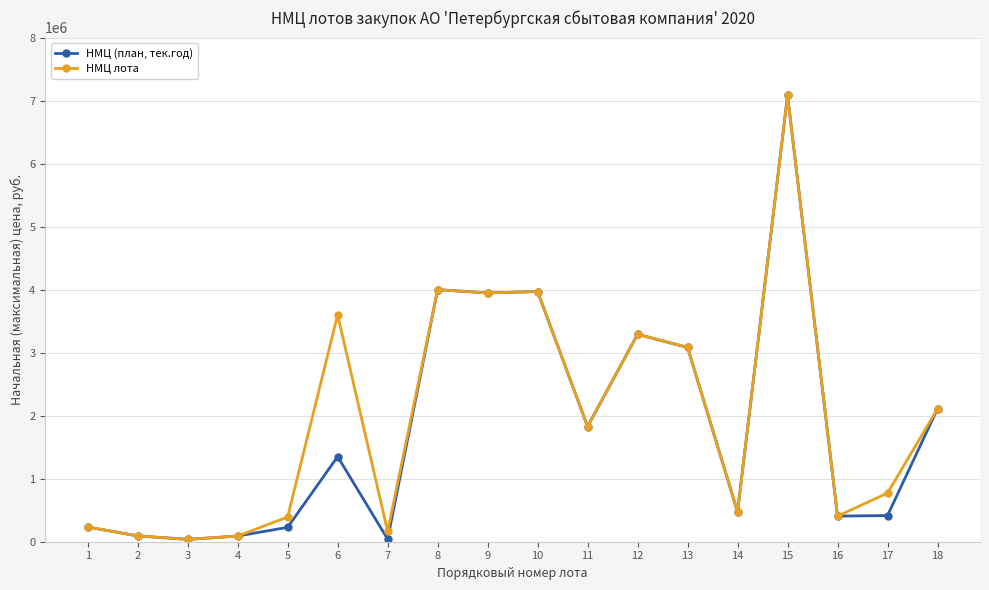

Between 5 and 11, which series saw the biggest shift?

НМЦ (план, тек.год)